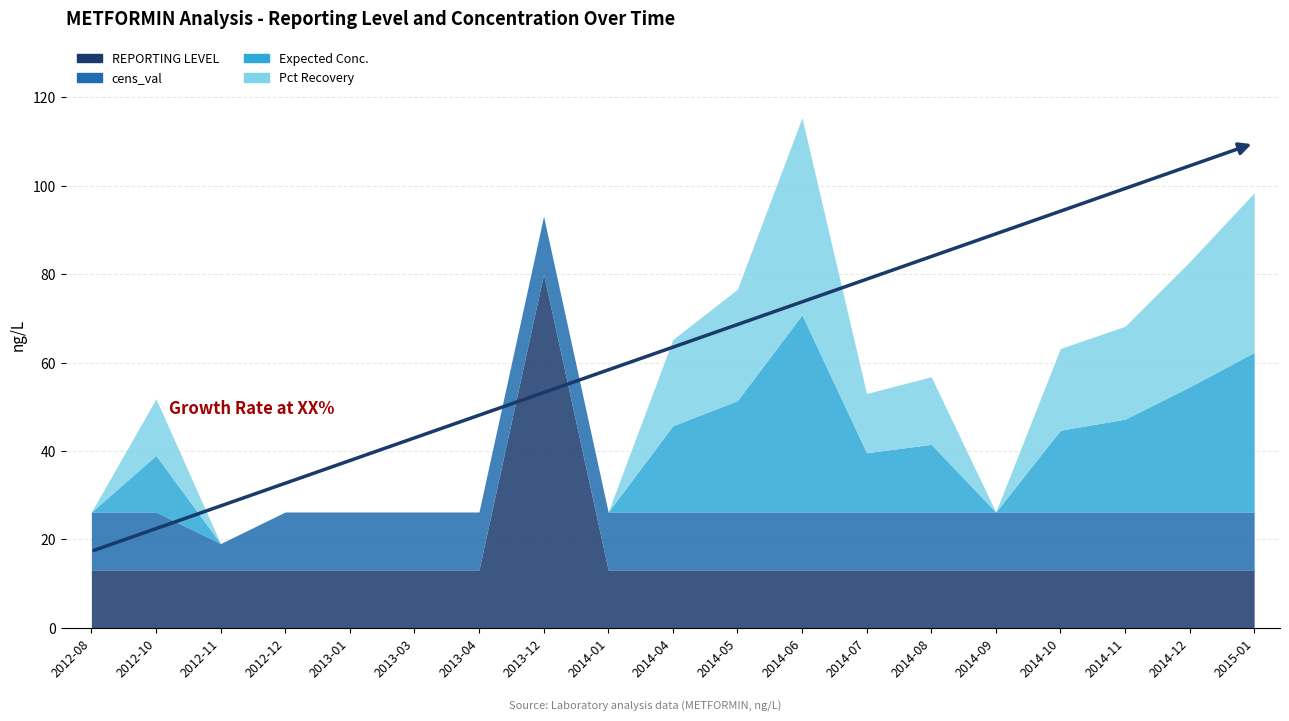

What is the label of the 14th point from the right?

2013-03